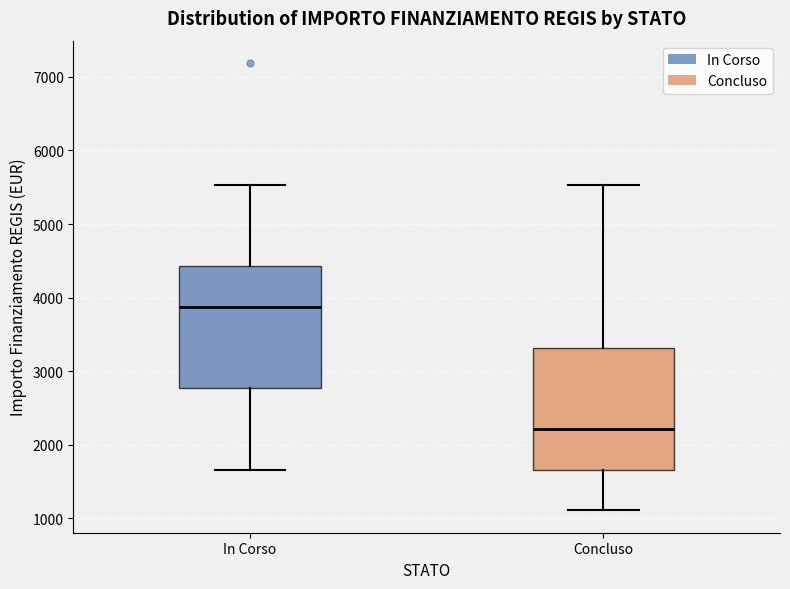

Where does the lower whisker of the box for In Corso end on the y-axis? The values are not printed on the chart, so give them approximately, as read against the axis.

1700